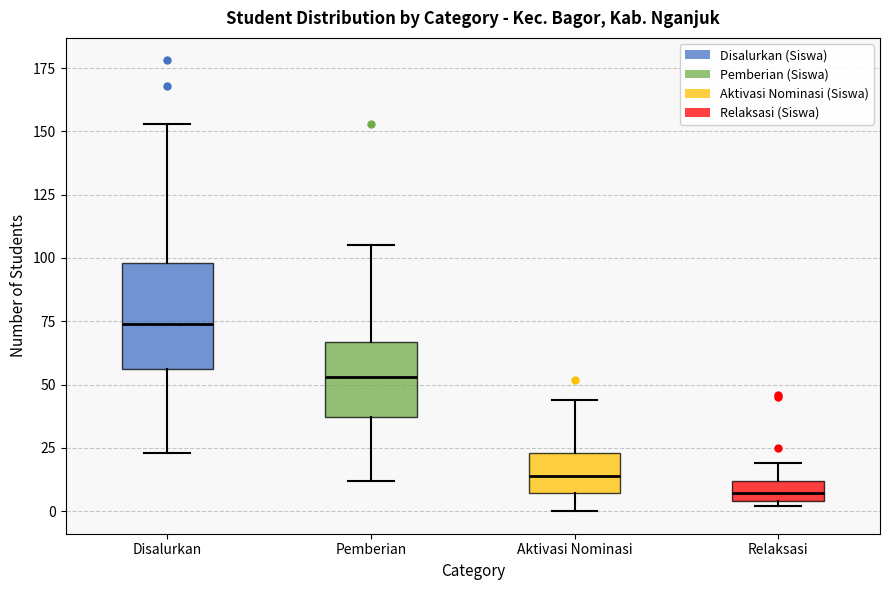

Which box is the tallest, from its lower edge to its upper edge?

Disalurkan